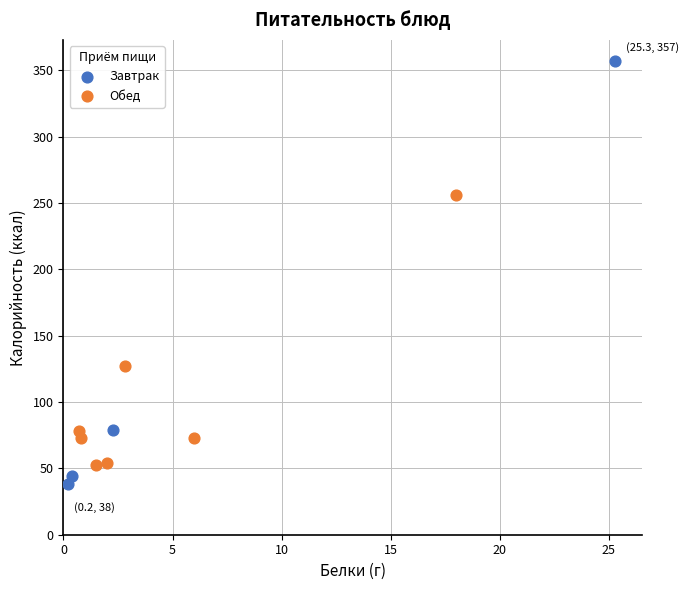

Which series has the widest spread of Y values?

Завтрак